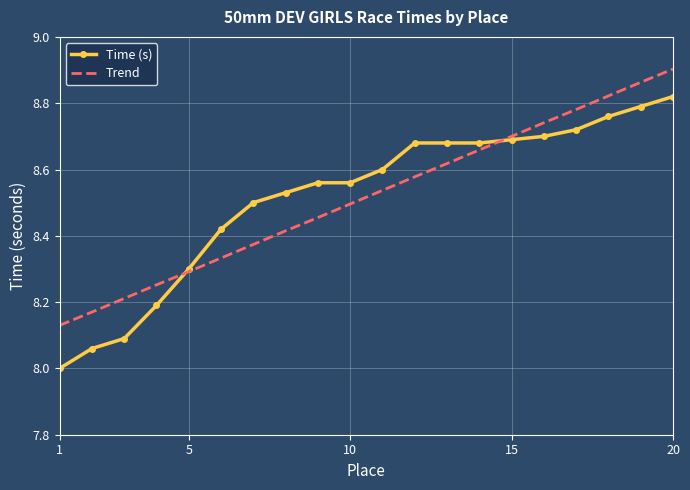

List the series in order of their peak value, lowest first.

Time (s), Trend